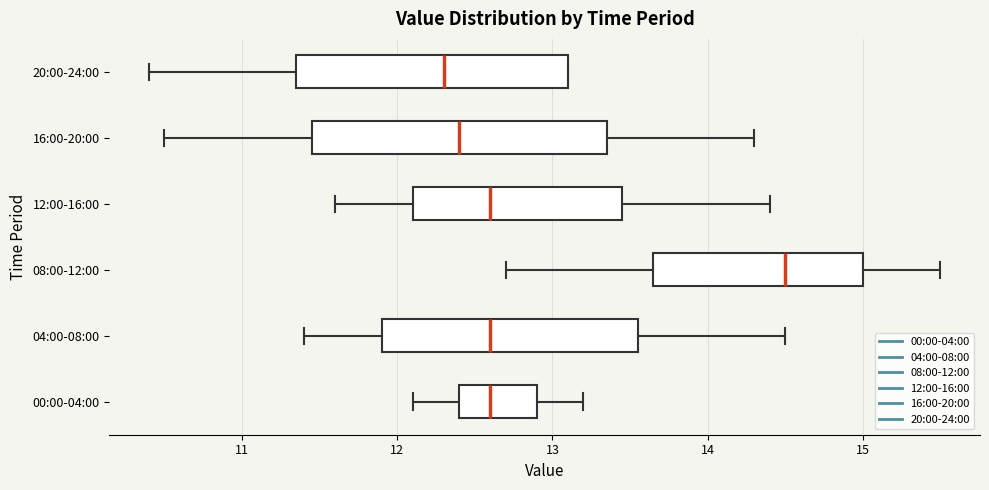

Comparing the boxes themselves (not the whiskers), which one is the widest?

16:00-20:00